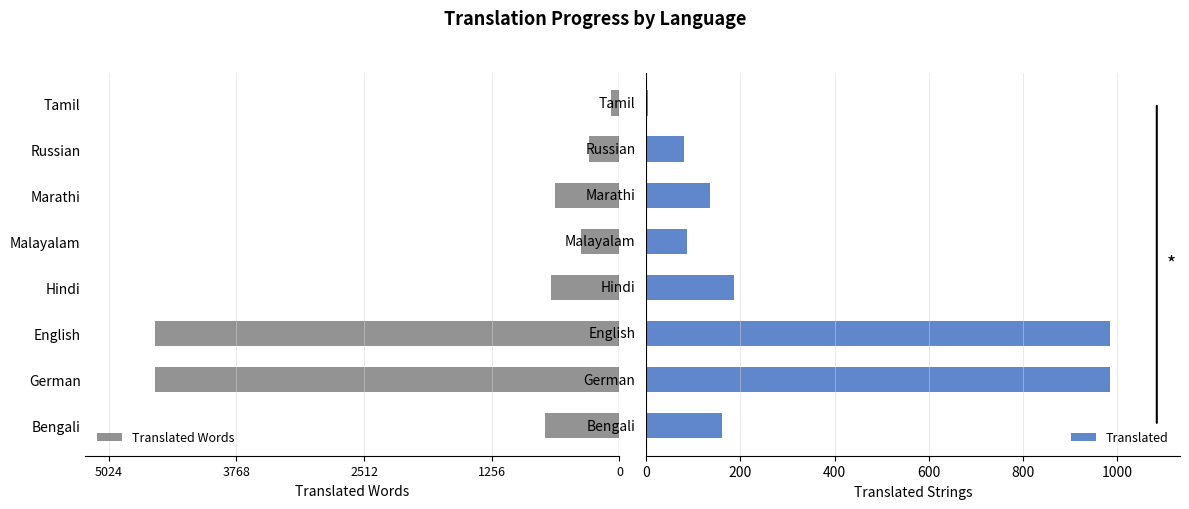

Are the bars horizontal?

Yes